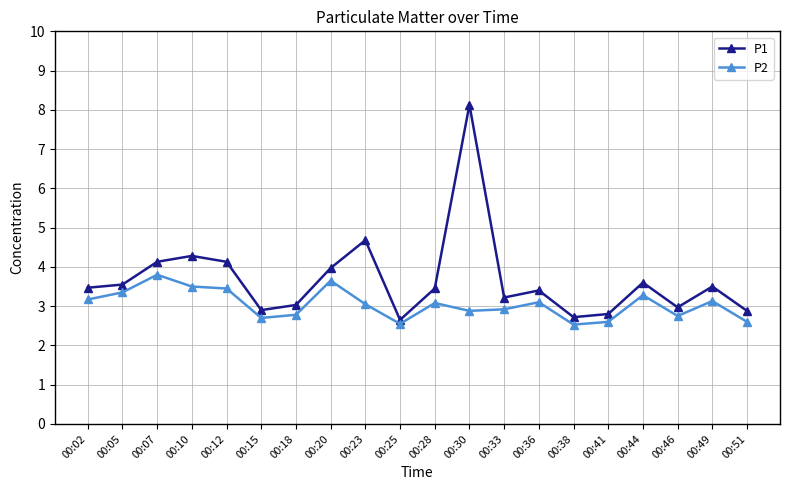

Which category has the highest value in the P1 series?

00:30